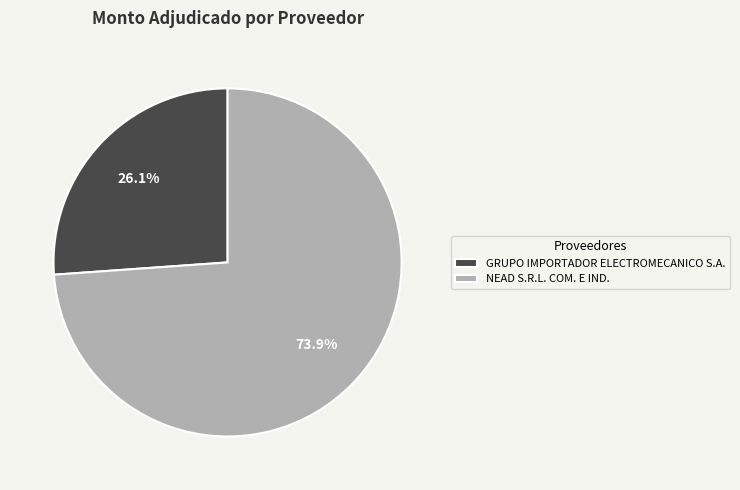

Between GRUPO IMPORTADOR ELECTROMECANICO S.A. and NEAD S.R.L. COM. E IND., which is larger?

NEAD S.R.L. COM. E IND.